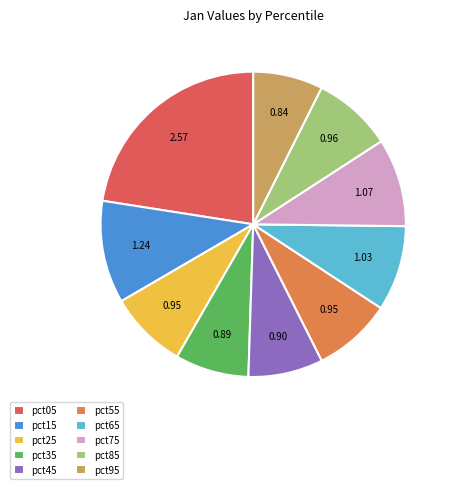

Which has a higher value, pct35 or pct15?

pct15